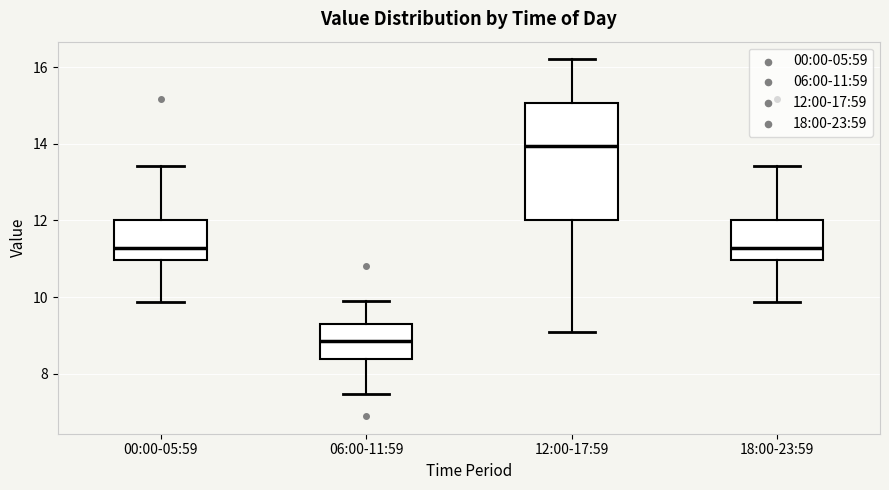

Reading left to right, read every box against the y-axis: the position of its median line, the range the box covers, and the ends of its whiskers. The values are not printed on the chart, so give them approximately, as read against the axis.

00:00-05:59: median 11.2, box 11.0 to 12.0, whiskers 9.8 to 13.4
06:00-11:59: median 8.8, box 8.4 to 9.2, whiskers 7.4 to 10.0
12:00-17:59: median 14.0, box 12.0 to 15.0, whiskers 9.2 to 16.2
18:00-23:59: median 11.2, box 11.0 to 12.0, whiskers 9.8 to 13.4